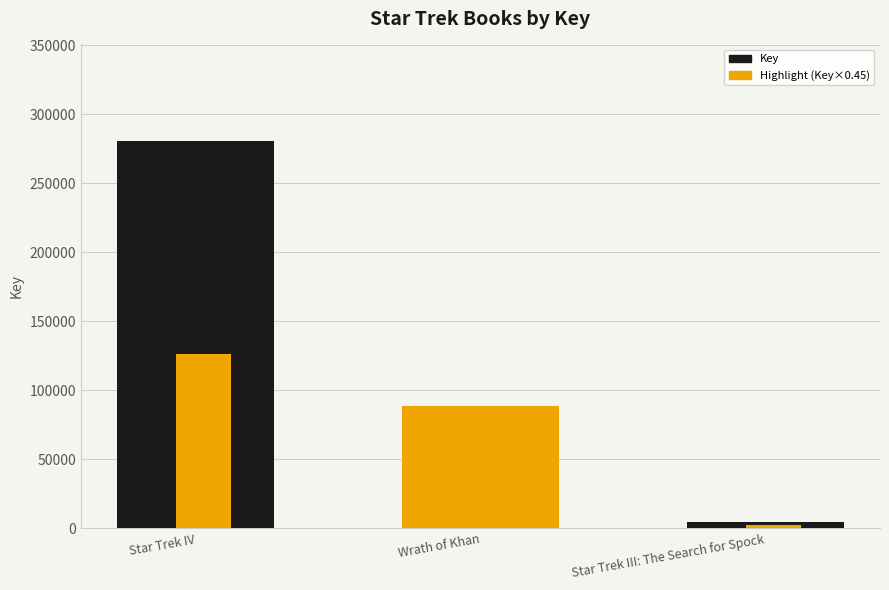

What is the lowest value of the Key series?

4894.0